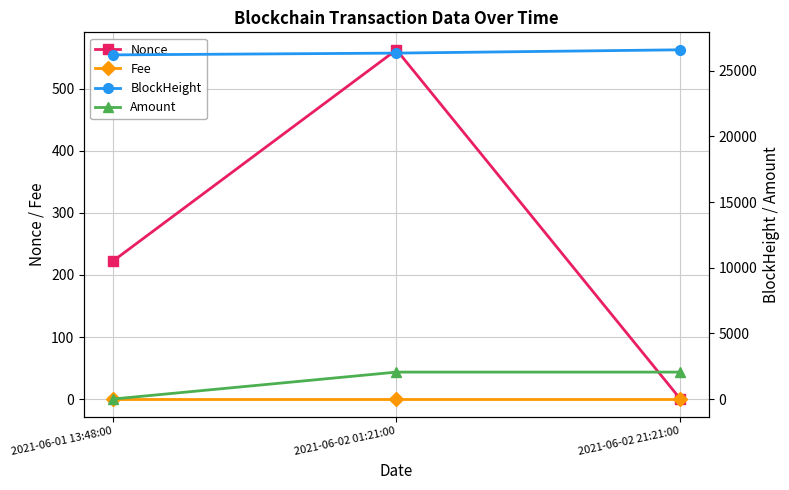

What is the difference between the maximum and minimum values in the BlockHeight series?

387.0